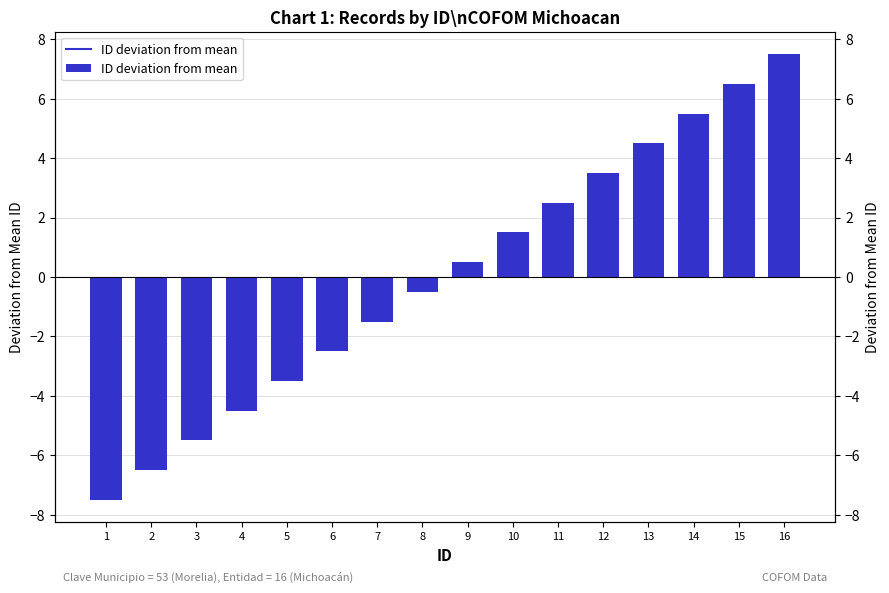

What is the difference between the maximum and minimum values?

15.0